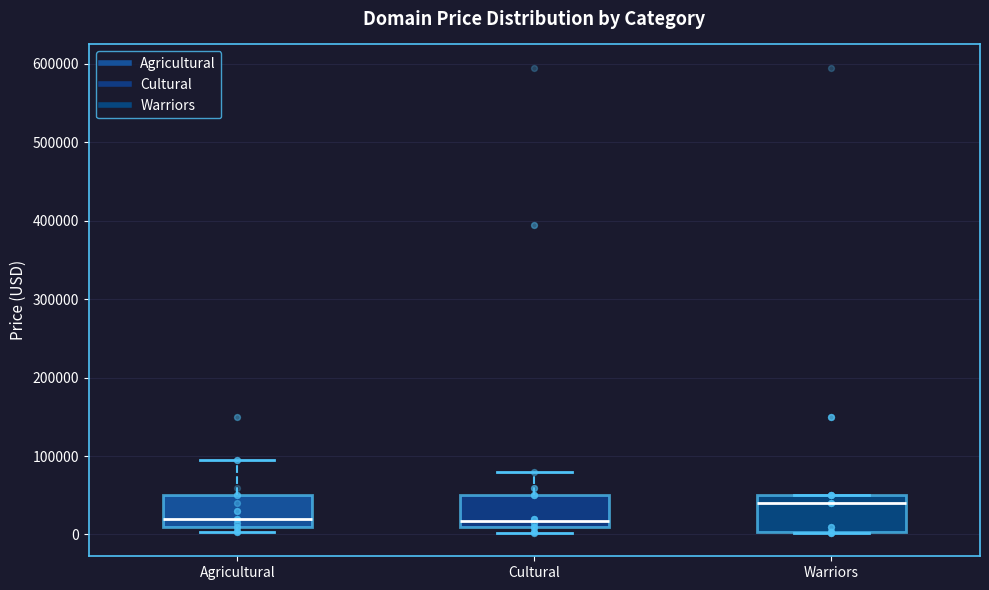

Where is the lower edge of the box for Warriors on the y-axis? The values are not printed on the chart, so give them approximately, as read against the axis.

0